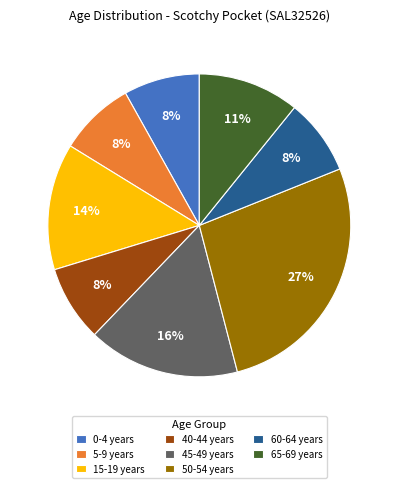

To the nearest percent, what is the average slice percentage?

12%